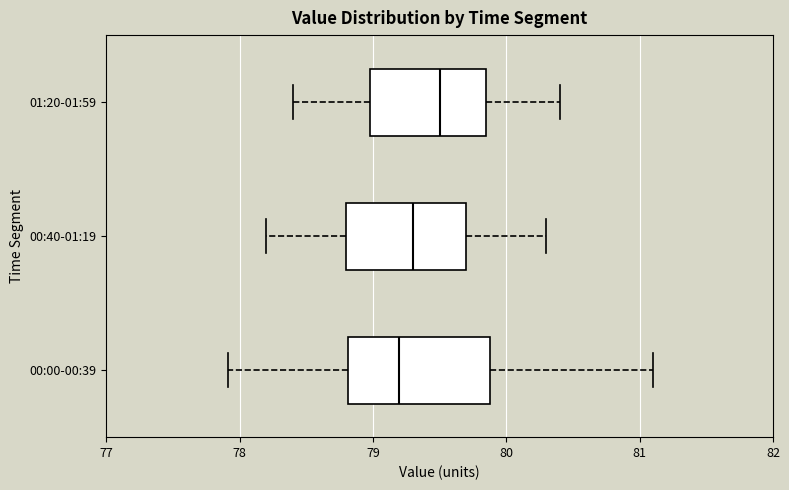

Where is the left edge of the box for 01:20-01:59 on the x-axis? The values are not printed on the chart, so give them approximately, as read against the axis.

79.0